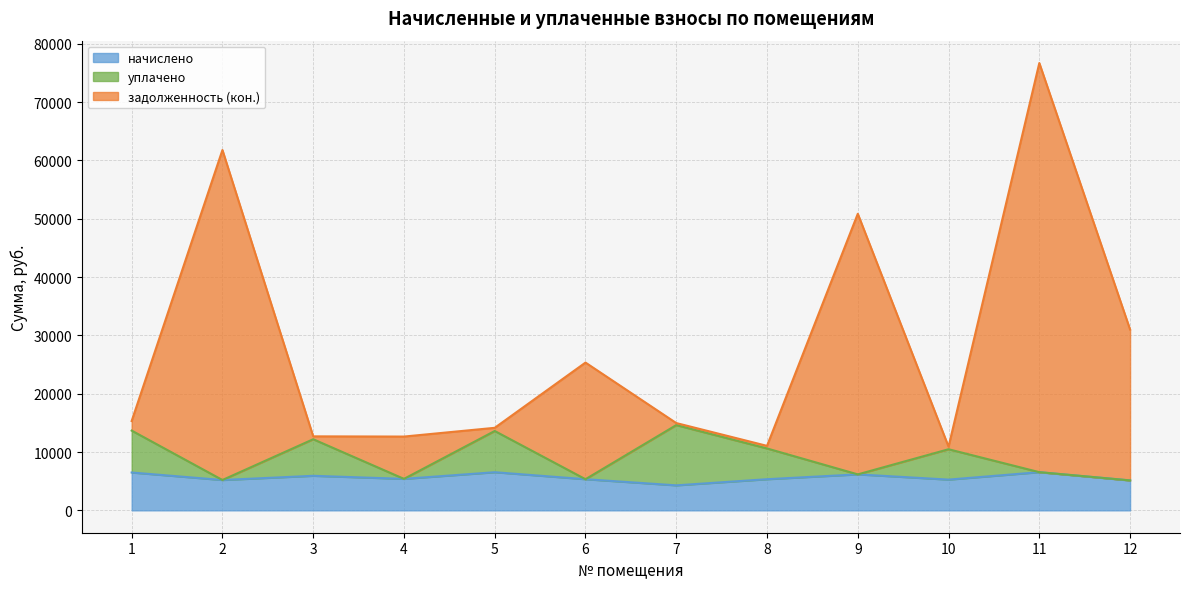

True or false: задолженность (кон.) and уплачено intersect in this chart.

False